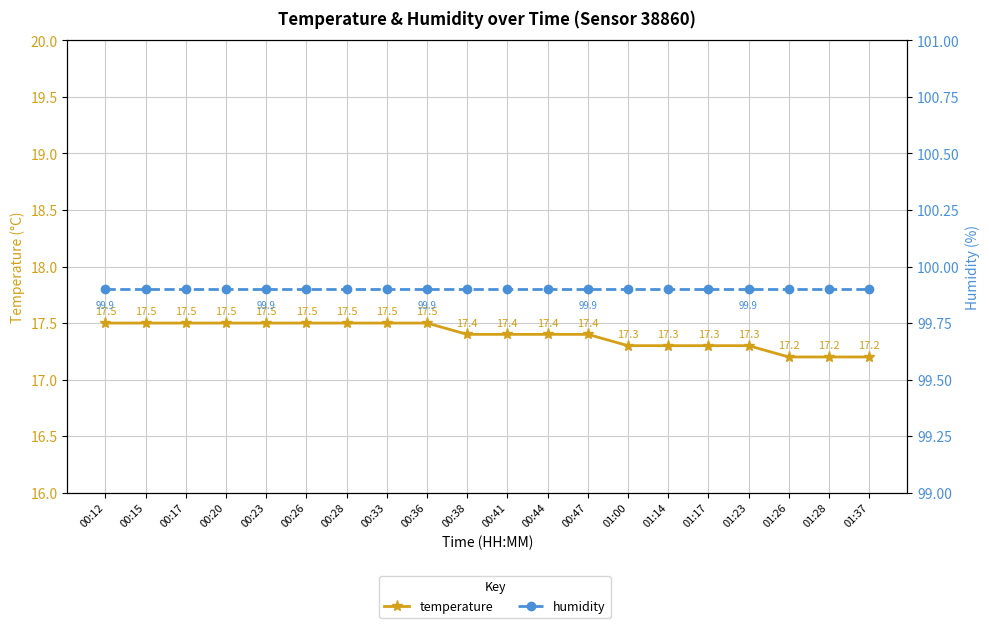

True or false: temperature and humidity intersect in this chart.

False